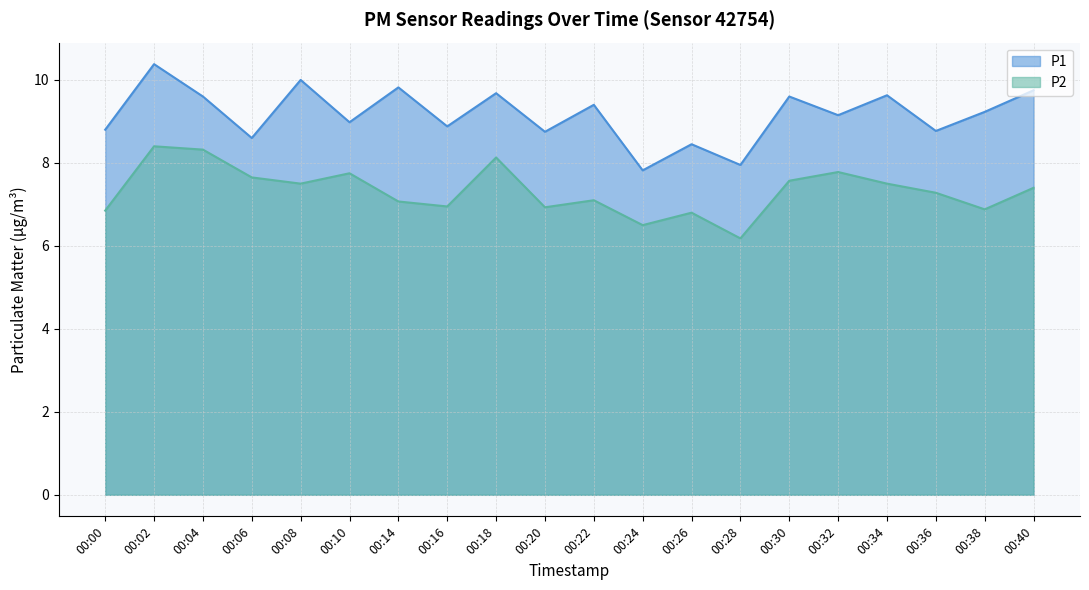

What is the difference between the second highest and minimum values in the P1 series?

2.2